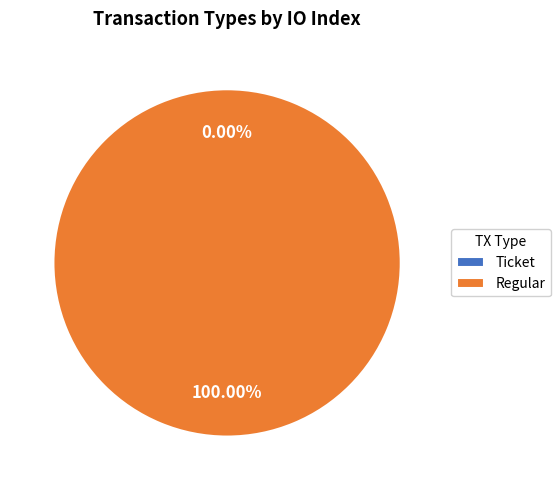

To the nearest percent, what is the difference between the Ticket and Regular slice percentages?

100%